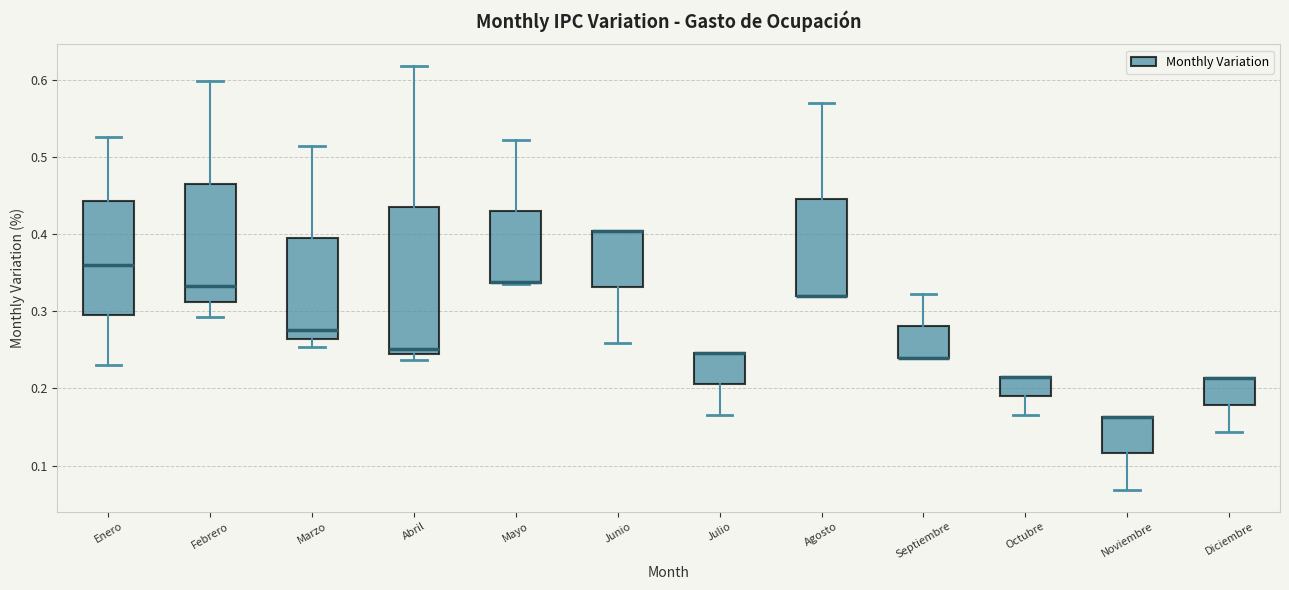

Comparing the boxes themselves (not the whiskers), which one is the tallest?

Abril